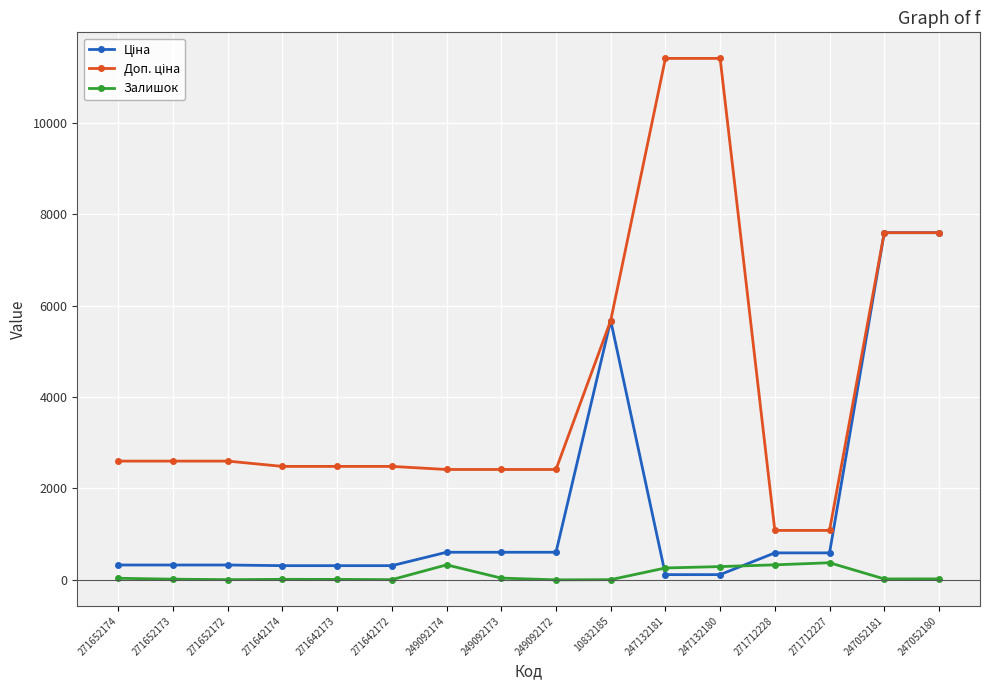

Is it true that Залишок equals 4.0 at 271642172?

True